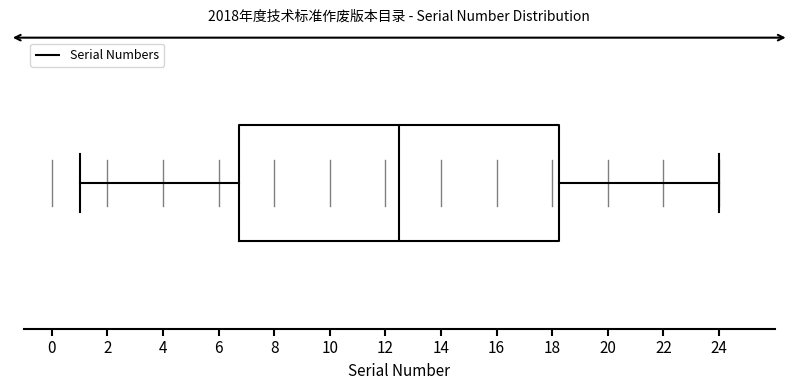

Where does the median line of the box sit on the x-axis? The values are not printed on the chart, so give them approximately, as read against the axis.

12.6